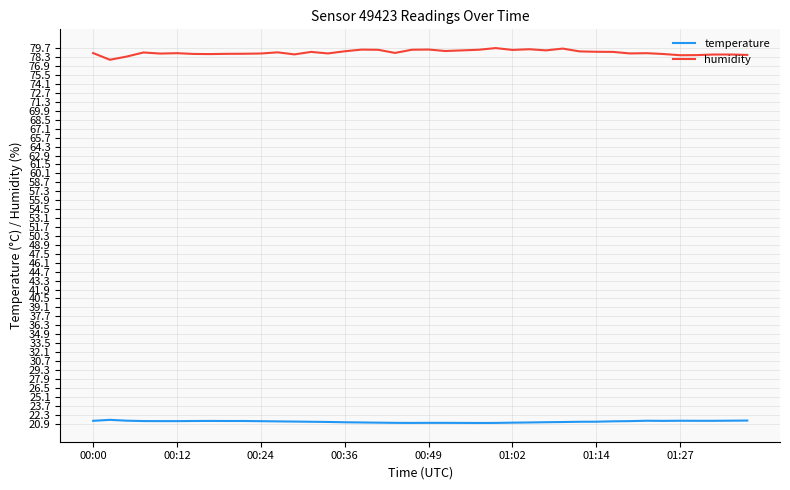

What is the minimum value for temperature?

21.0